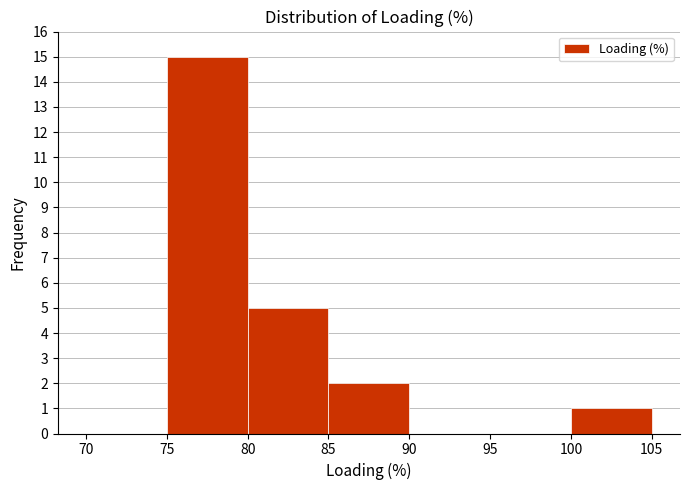

Reading left to right, list every bar in this chart as the range it spans on the x-axis followed by its height. The values are not printed on the chart, so give them approximately, as read against the axis.

70 to 75: 0
75 to 80: 15
80 to 85: 5
85 to 90: 2
90 to 95: 0
95 to 100: 0
100 to 105: 1